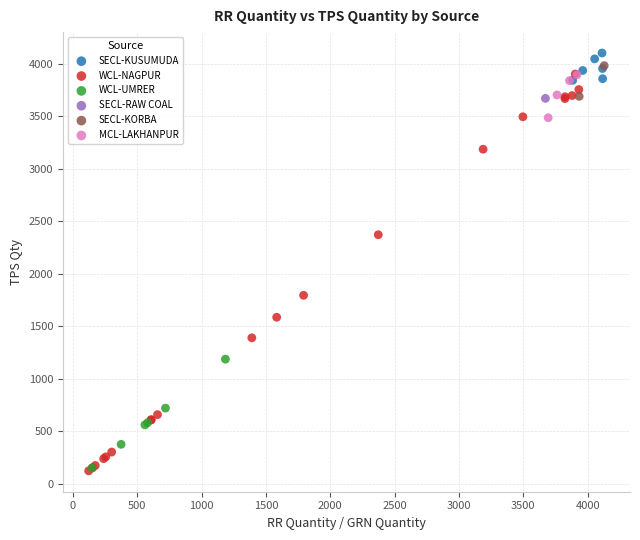

What are all the series names shown in the legend?

SECL-KUSUMUDA, WCL-NAGPUR, WCL-UMRER, SECL-RAW COAL, SECL-KORBA, MCL-LAKHANPUR